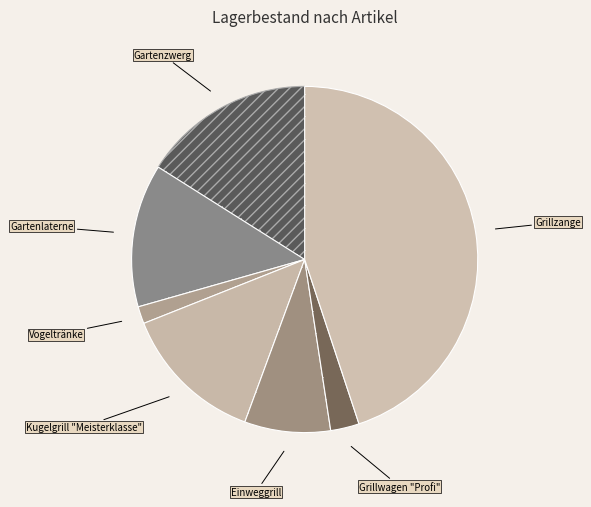

Is it true that Gartenzwerg is 27% of the pie?

False